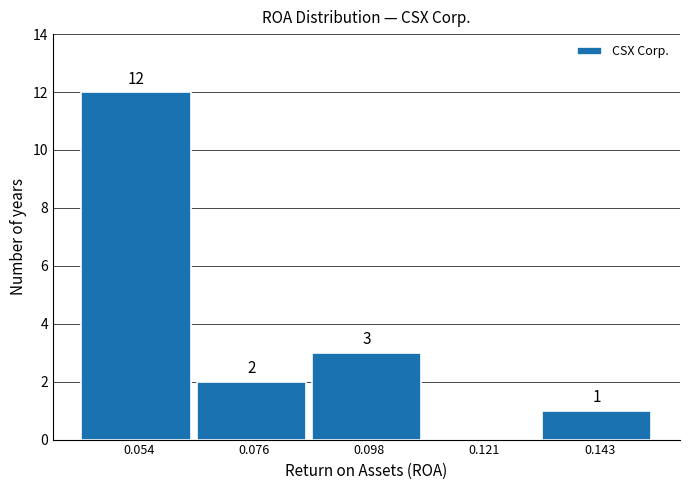

Over which range of the x-axis is the bar tallest?

0.045 to 0.065